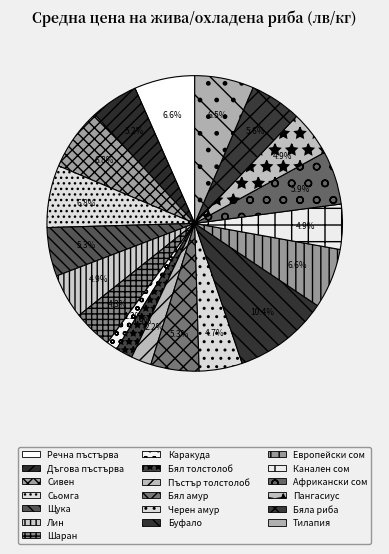

Between Сьомга and Щука, which is larger?

Сьомга